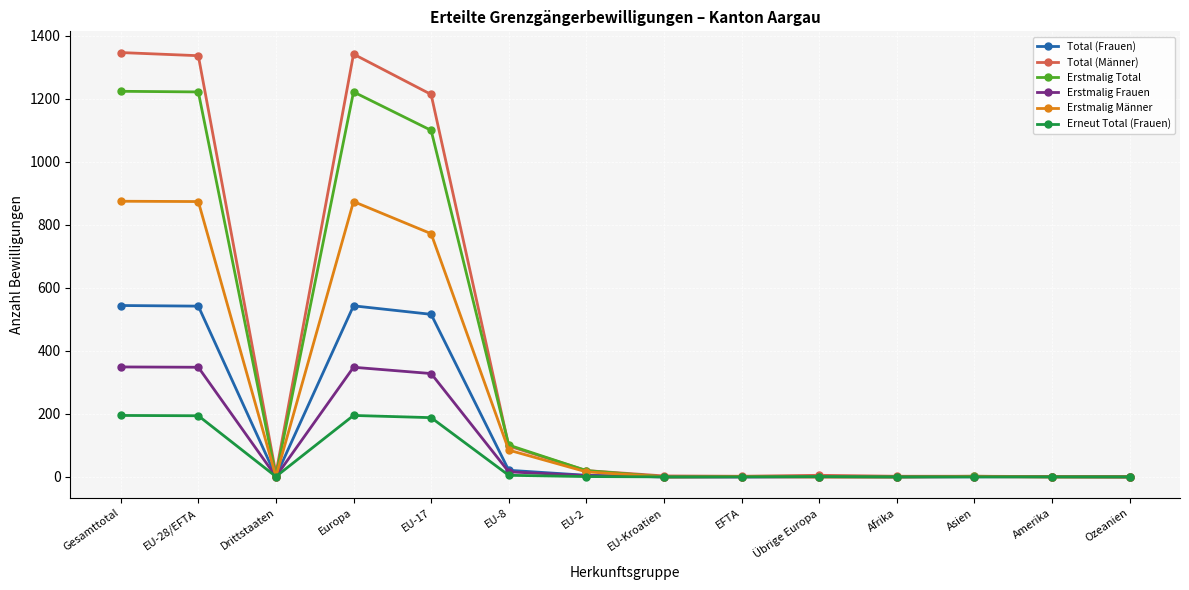

What is the label of the 9th point from the right?

EU-8